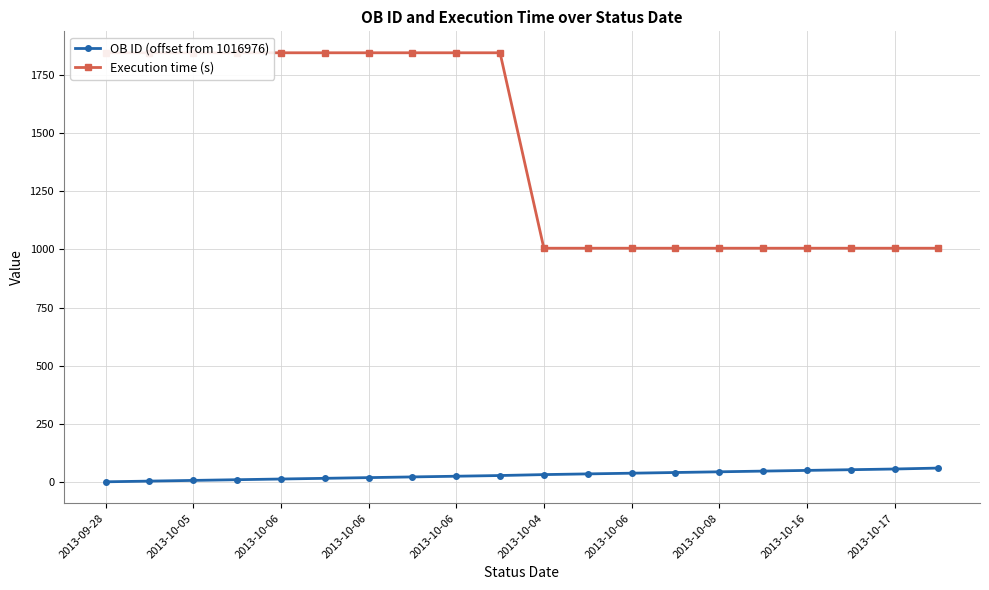

Reading left to right, what are all the values shown in this chart?

OB ID (offset from 1016976): 1	4	7	10	13	16	19	22	25	28	32	35	38	41	44	47	50	53	56	60
Execution time (s): 1845	1845	1845	1845	1845	1845	1845	1845	1845	1845	1005	1005	1005	1005	1005	1005	1005	1005	1005	1005